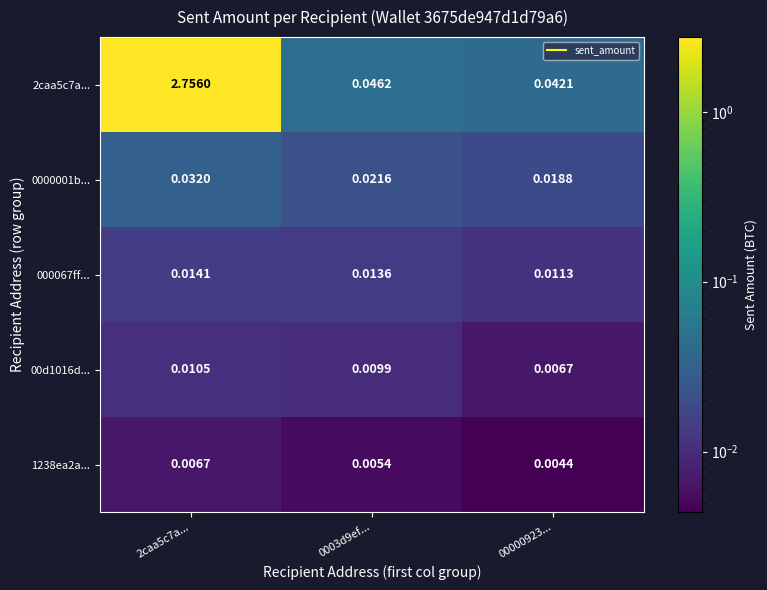

What is the difference between the highest and lowest values at 2caa5c7a...?

2.7